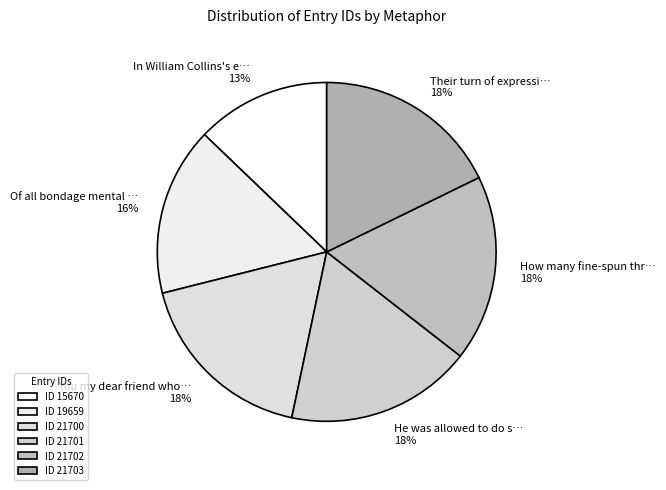

Is there a majority slice in this chart?

No